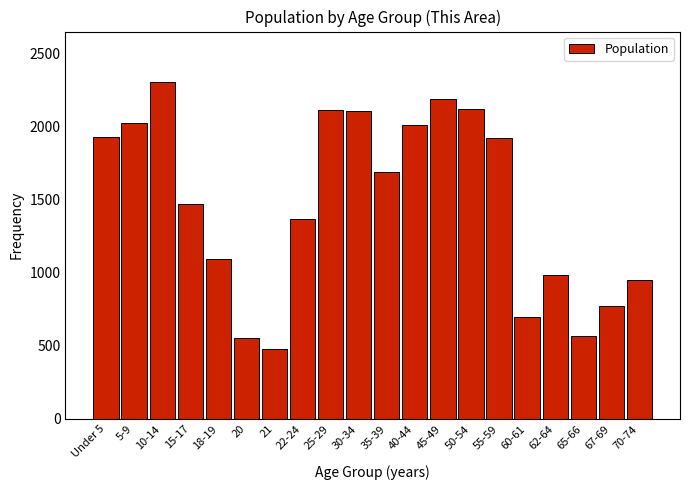

What is the difference between the values at 65-66 and 62-64?

423